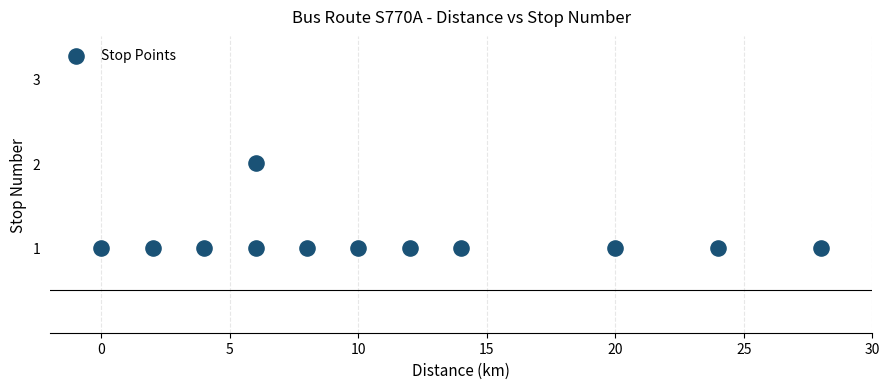

What is the average X value?

11